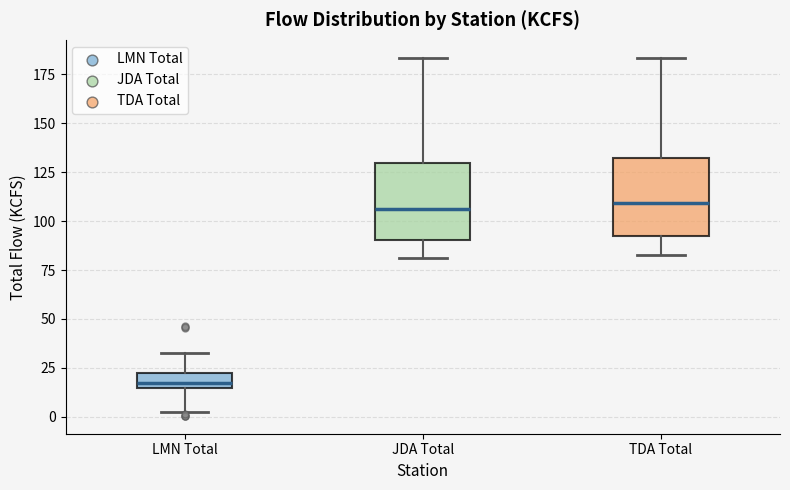

Reading left to right, read every box against the y-axis: the position of its median line, the range the box covers, and the ends of its whiskers. The values are not printed on the chart, so give them approximately, as read against the axis.

LMN Total: median 20, box 15 to 25, whiskers 0 to 35
JDA Total: median 105, box 90 to 130, whiskers 80 to 185
TDA Total: median 110, box 90 to 130, whiskers 85 to 185